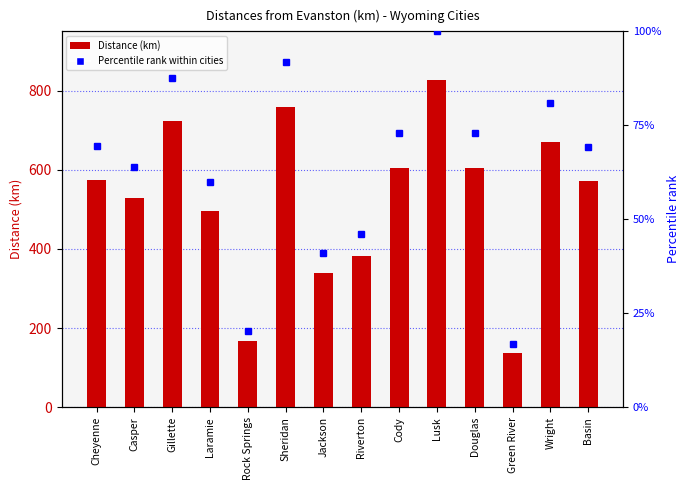

Is the value of Distance (km) at Rock Springs greater than the value of Percentile rank at Cody?

Yes